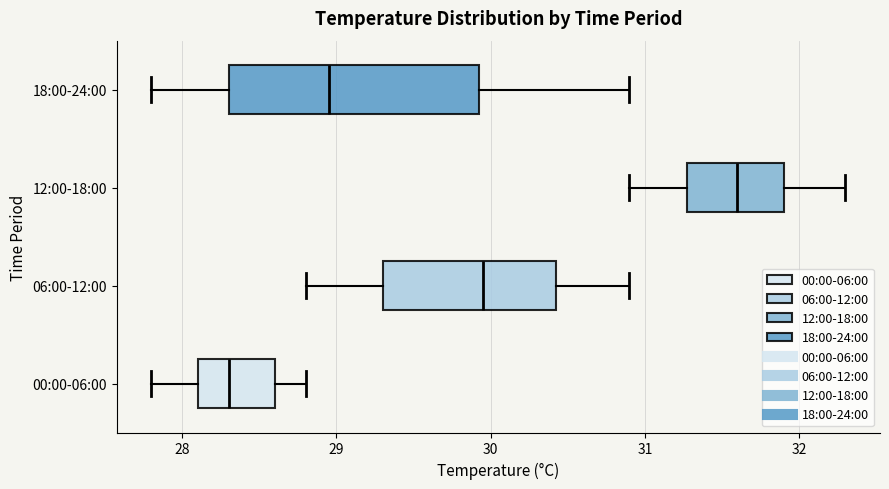

Reading bottom to top, transcribe this box plot: for each box, give where its median line is, the range the box spans, and where its two whiskers end, as read against the x-axis. The values are not printed on the chart, so give them approximately, as read against the axis.

00:00-06:00: median 28.3, box 28.1 to 28.6, whiskers 27.8 to 28.8
06:00-12:00: median 30.0, box 29.3 to 30.4, whiskers 28.8 to 30.9
12:00-18:00: median 31.6, box 31.3 to 31.9, whiskers 30.9 to 32.3
18:00-24:00: median 29.0, box 28.3 to 29.9, whiskers 27.8 to 30.9